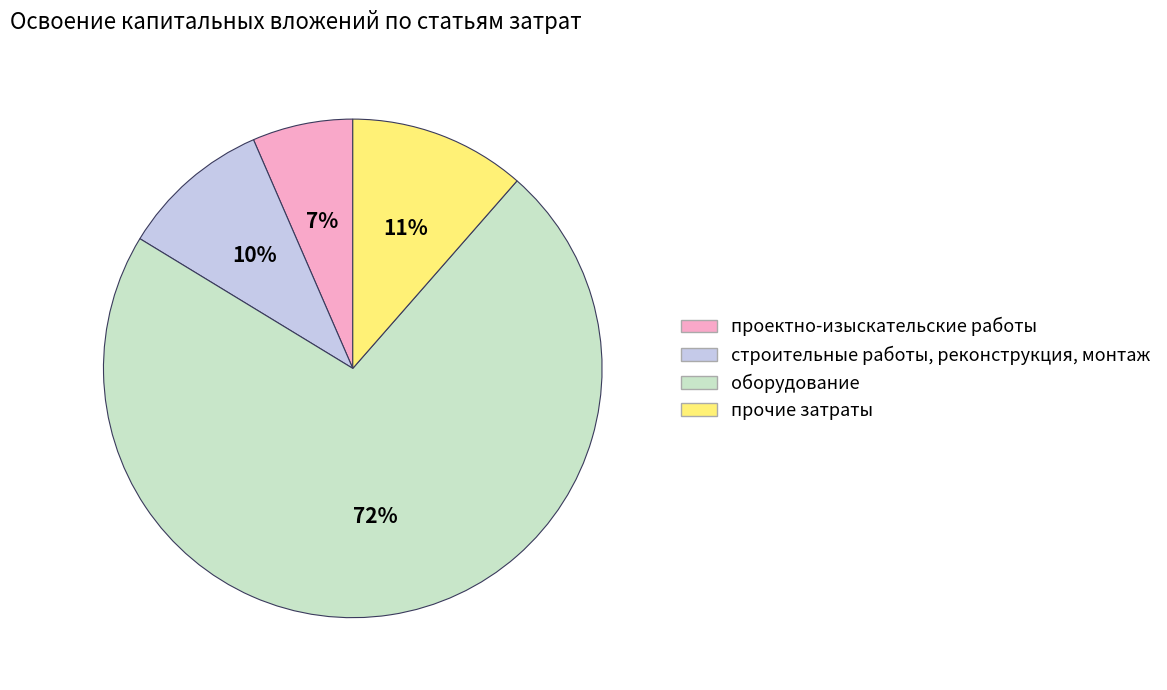

To the nearest percent, what is the difference between the оборудование and строительные работы, реконструкция, монтаж slice percentages?

62%